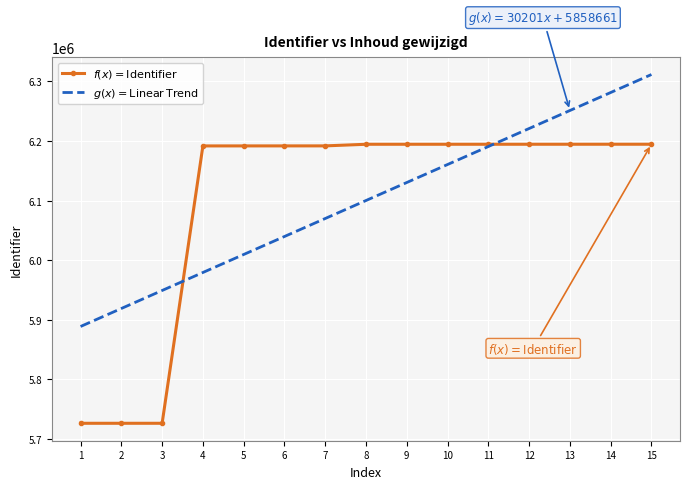

What is the difference between the $f(x) = \mathrm{Identifier}$ values at 5 and 7?

46.0